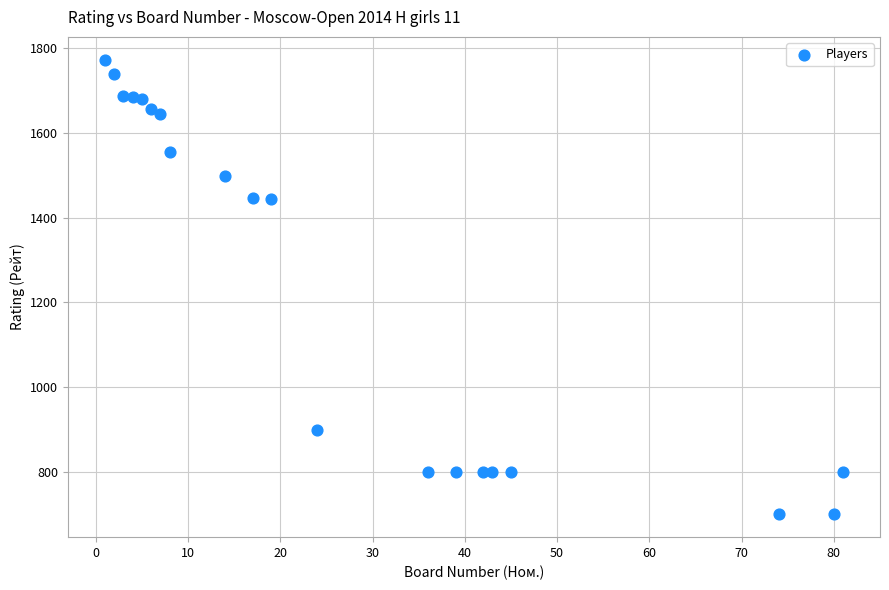

What is the range of X values (max minus min)?

80